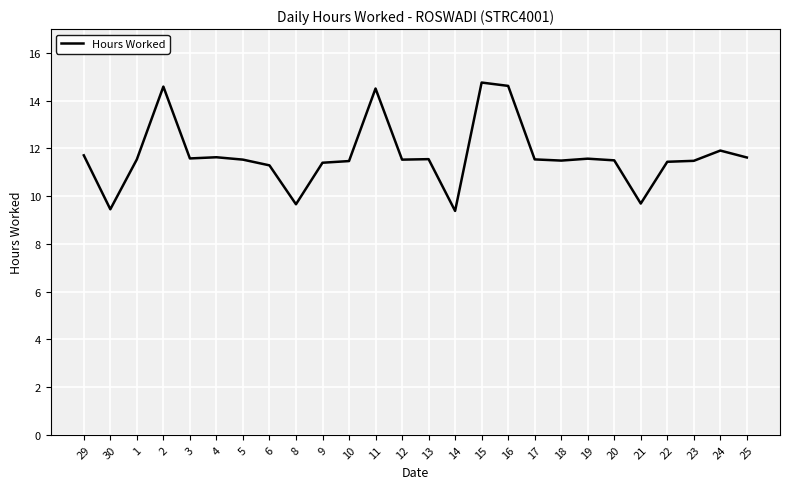

What is the difference between the maximum and second lowest values?

5.3